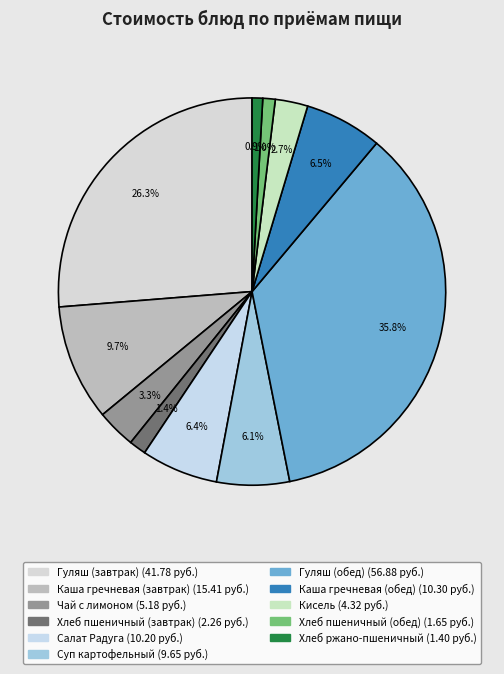

Combined, what portion of the pie is Гуляш (обед) and Хлеб ржано-пшеничный?

36.6%